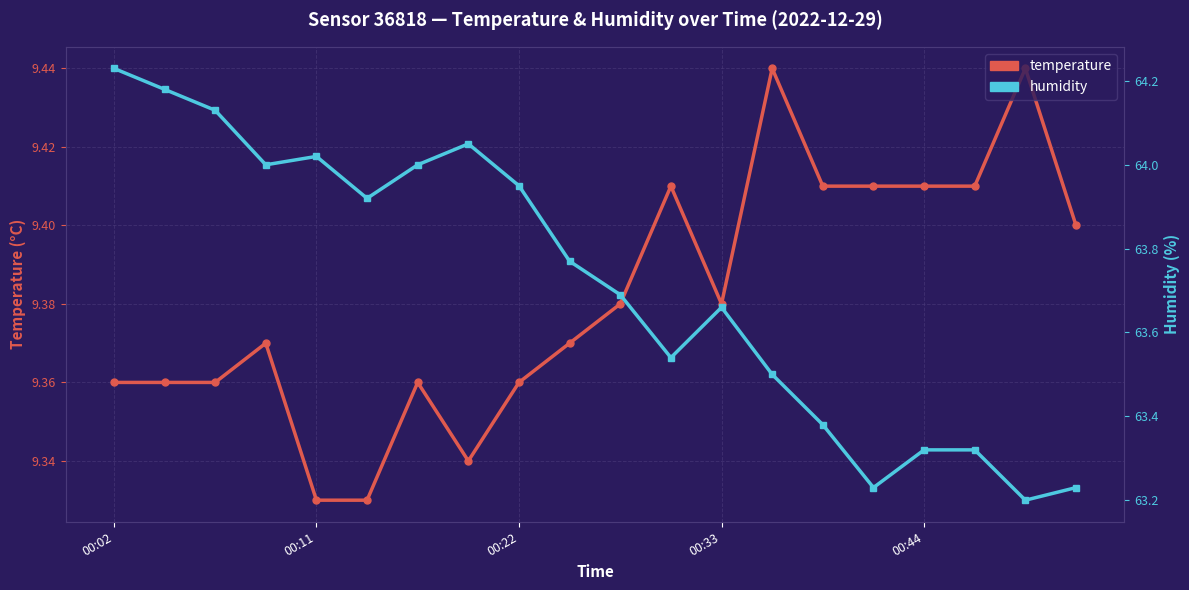

Is the value of temperature at 19 greater than the value of humidity at 10?

No